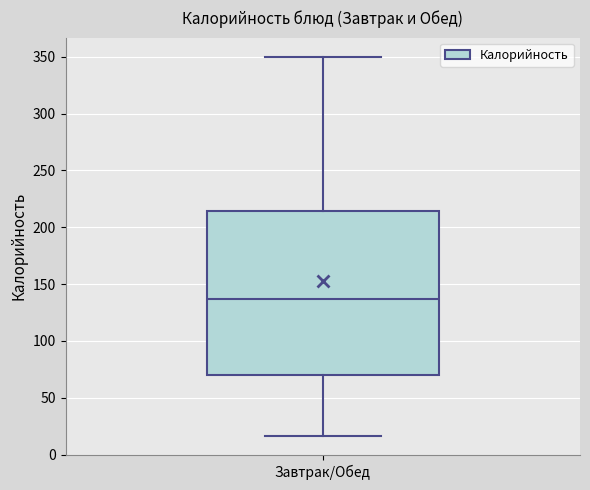

Read this box plot against the y-axis: the position of the median line, the range covered by the box, and the ends of both whiskers. The values are not printed on the chart, so give them approximately, as read against the axis.

median 135, box 70 to 215, whiskers 15 to 350